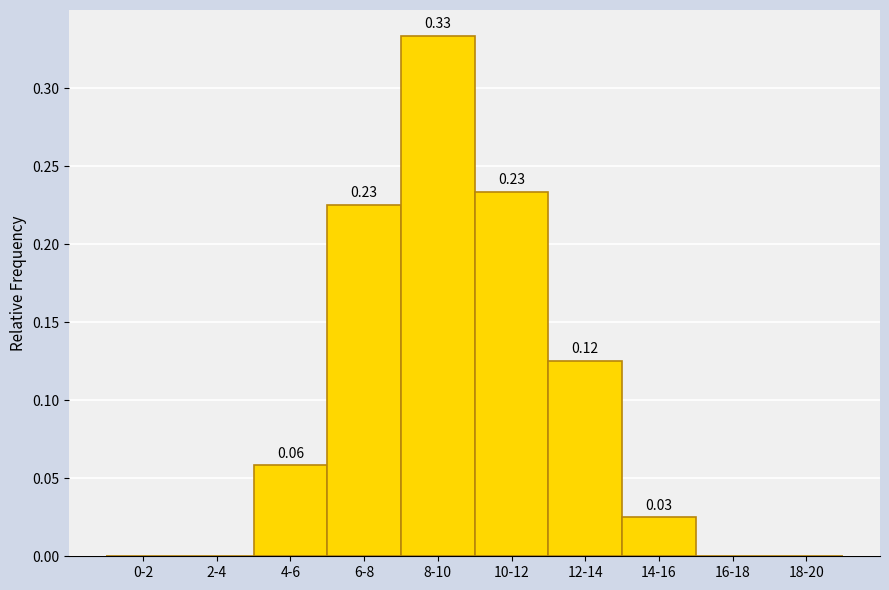

Which has a higher value, 6-8 or 0-2?

6-8